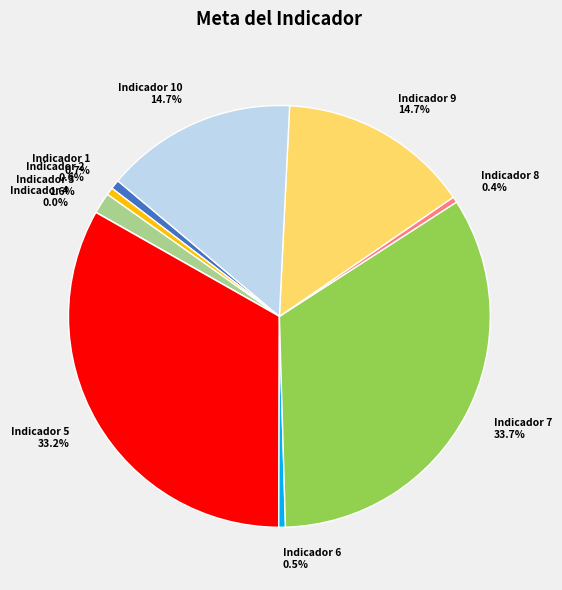

Is there any slice that represents more than half of the pie?

No